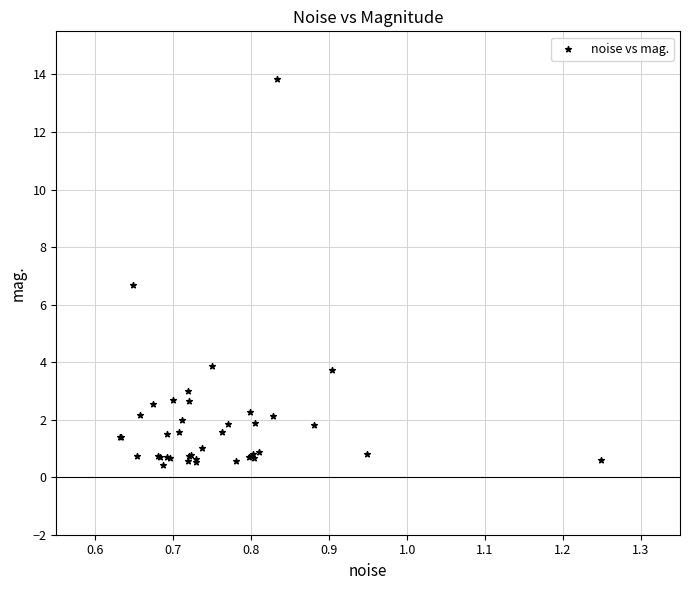

What Y value in the scatter plot is closest to 7?

6.7